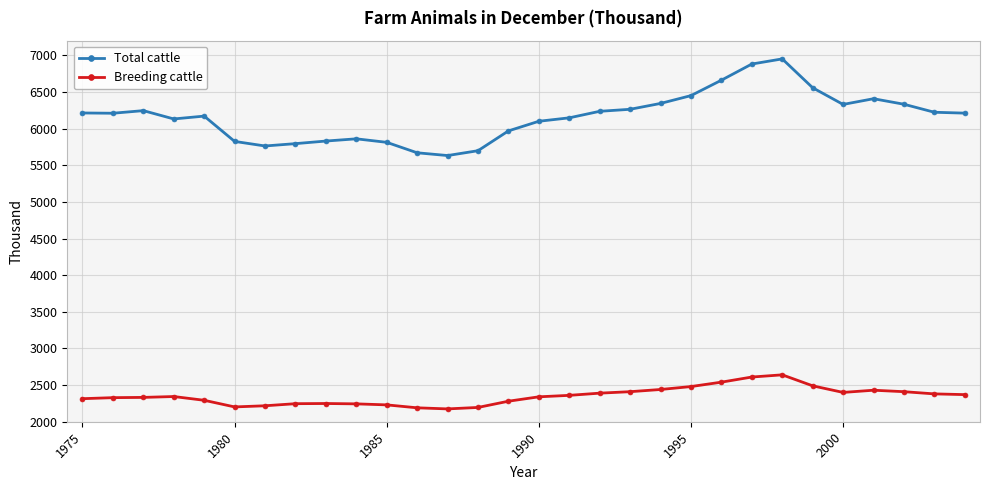

Rank the series by their average value, from lowest to highest.

Breeding cattle, Total cattle